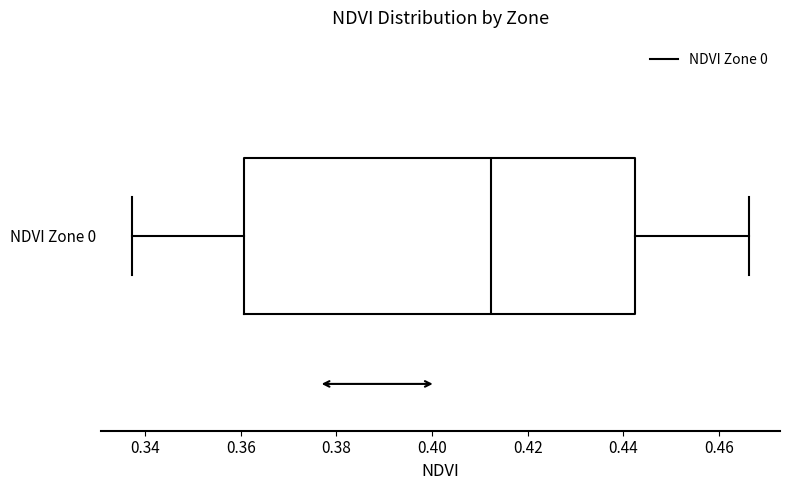

Read this box plot against the x-axis: the position of the median line, the range covered by the box, and the ends of both whiskers. The values are not printed on the chart, so give them approximately, as read against the axis.

median 0.412, box 0.360 to 0.442, whiskers 0.338 to 0.466